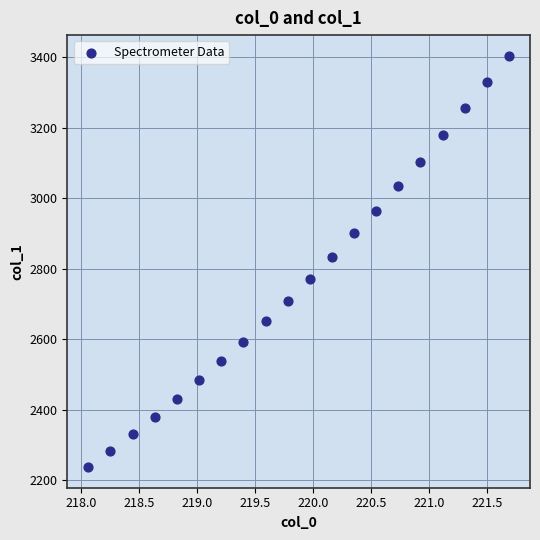

What is the range of Y values (max minus min)?

1167.7